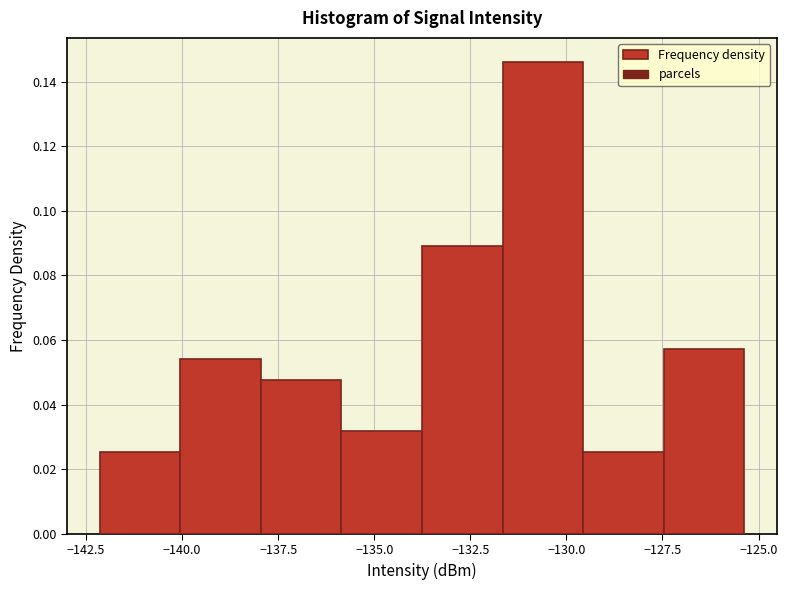

Reading left to right, list every bar in this chart as the range it spans on the x-axis followed by its height. Neither the bar edges nor the heights are printed on the chart, so give them approximately, as read against the axes.

-142.0 to -140.0: 0.026
-140.0 to -138.0: 0.054
-138.0 to -136.0: 0.048
-136.0 to -134.0: 0.032
-134.0 to -131.5: 0.090
-131.5 to -129.5: 0.146
-129.5 to -127.5: 0.026
-127.5 to -125.5: 0.058